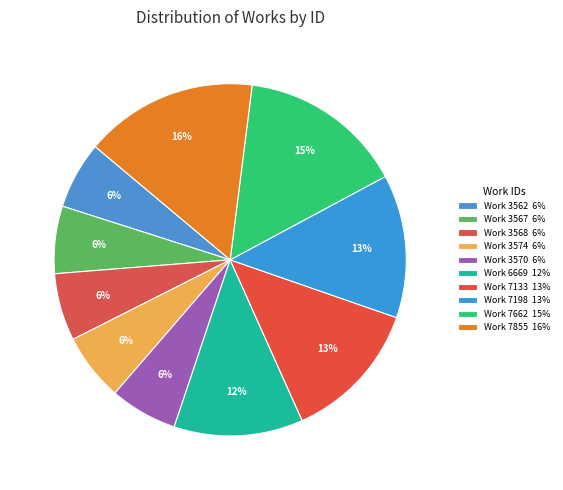

Rank the categories by value from lowest to highest.

3562, 3567, 3568, 3574, 3570, 6669, 7133, 7198, 7662, 7855